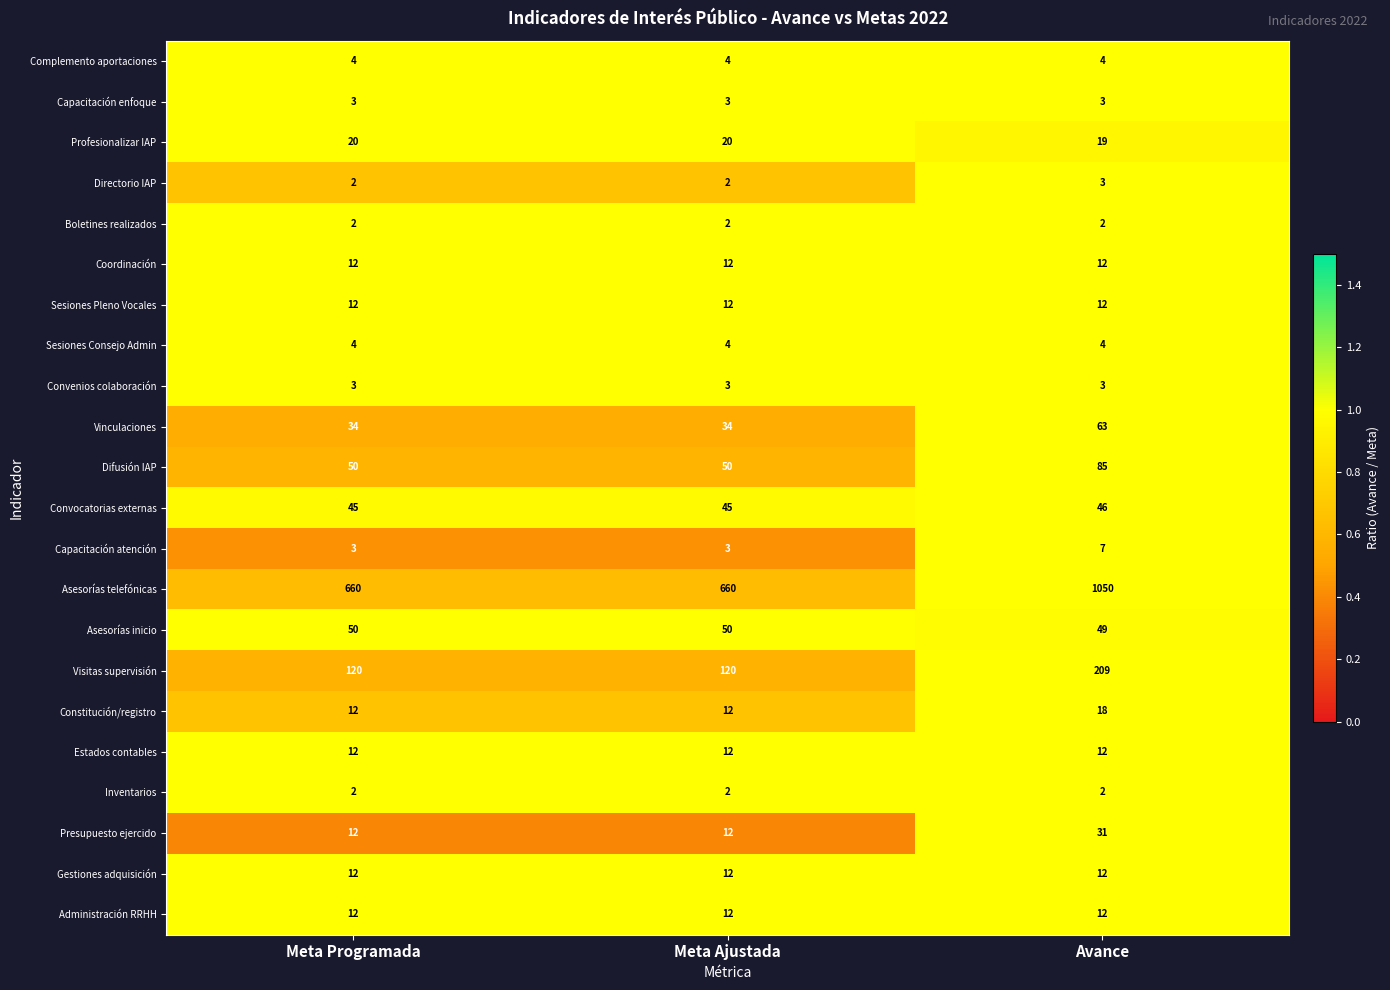

At which label does Asesorías telefónicas reach its peak?

Avance